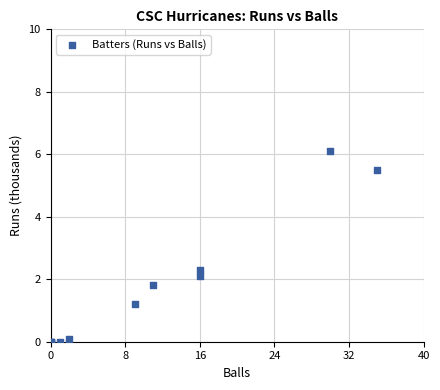

What Y value in the scatter plot is closest to 3?

2.3